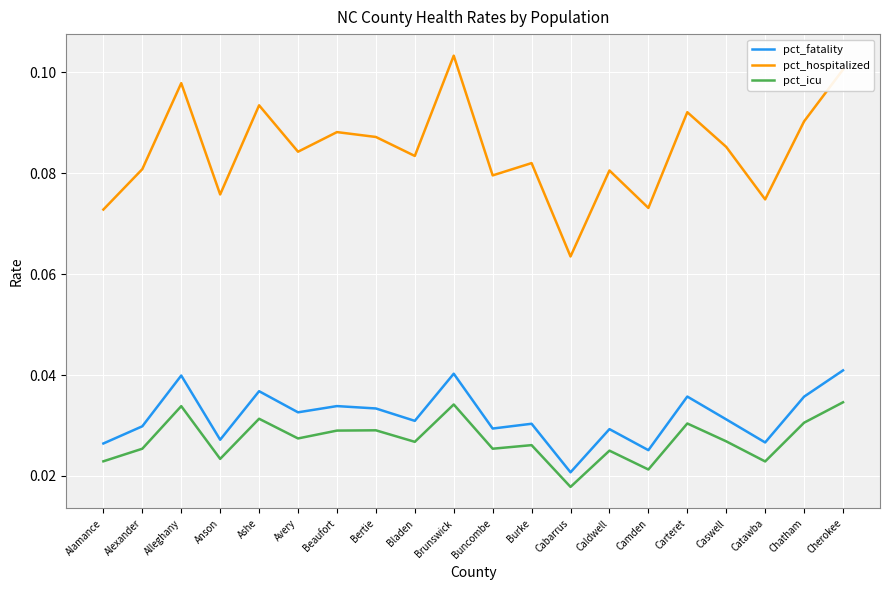

Rank the series at Alexander from lowest to highest value.

pct_icu, pct_fatality, pct_hospitalized